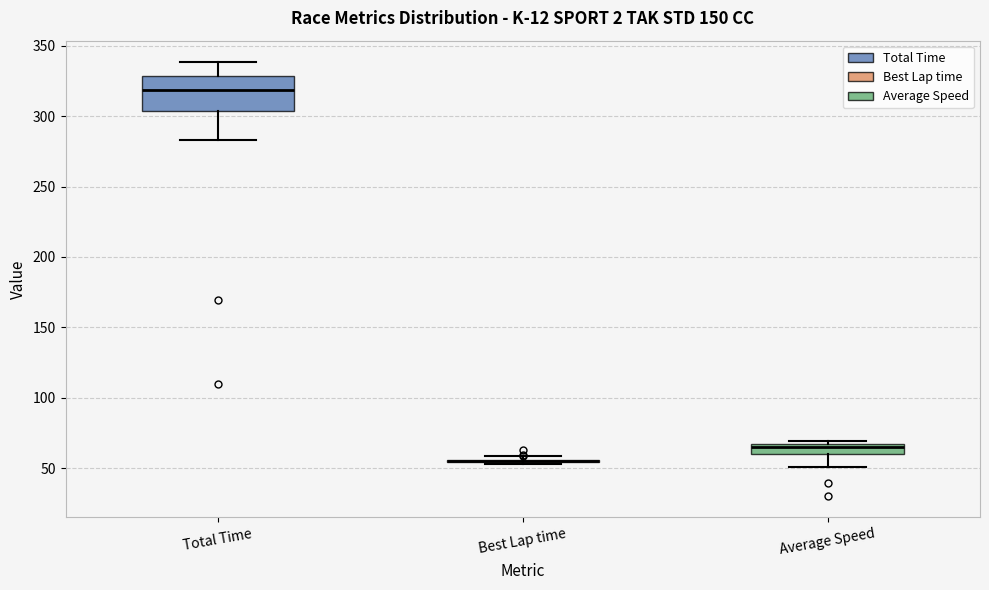

Comparing the boxes themselves (not the whiskers), which one is the tallest?

Total Time